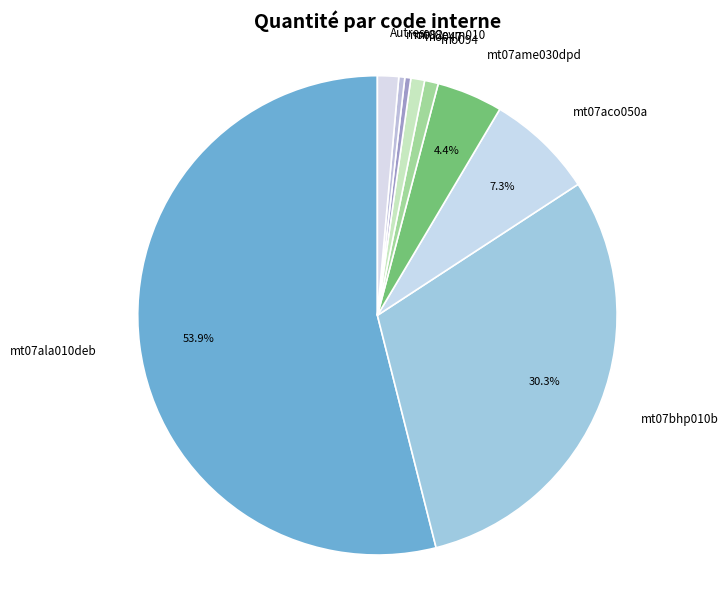

Is there a majority slice in this chart?

Yes